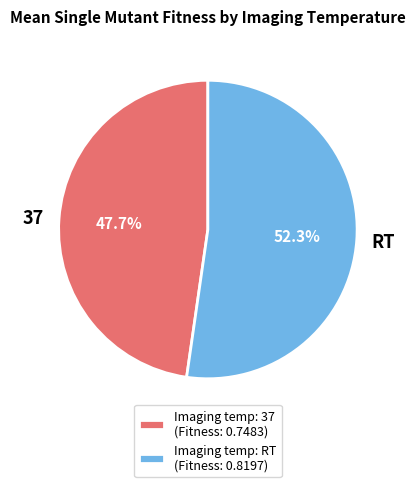

To the nearest percent, what is the difference between the 37 and RT slice percentages?

5%